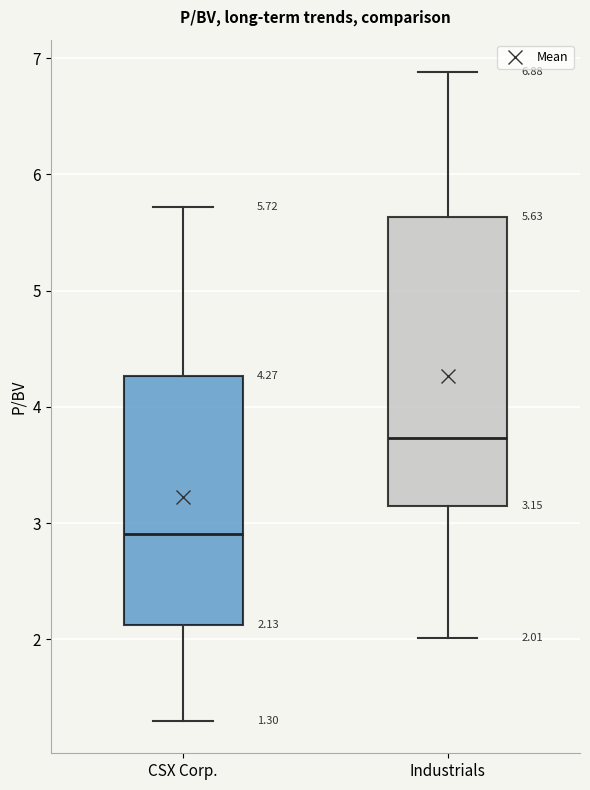

Comparing the boxes themselves (not the whiskers), which one is the tallest?

Industrials